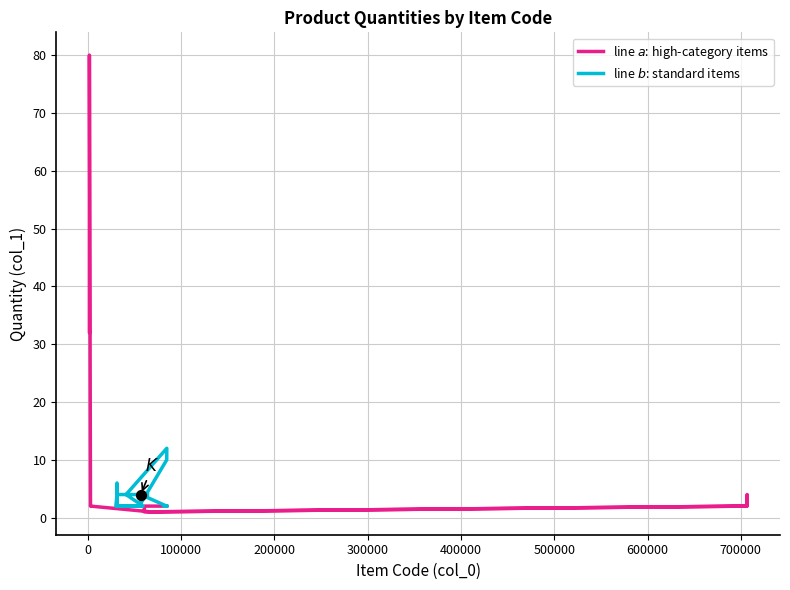

Which series contains the lowest Y value?

line $a$: high-category items